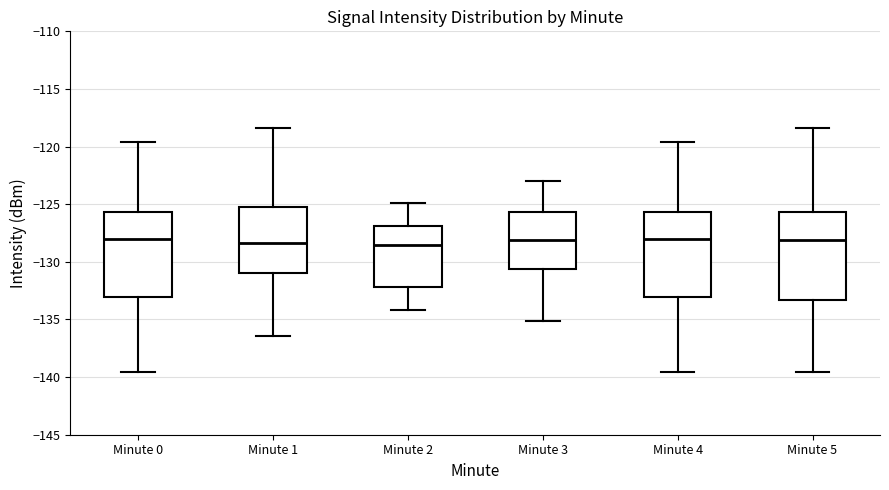

Where does the lower whisker of the box for Minute 4 end on the y-axis? The values are not printed on the chart, so give them approximately, as read against the axis.

-139.5